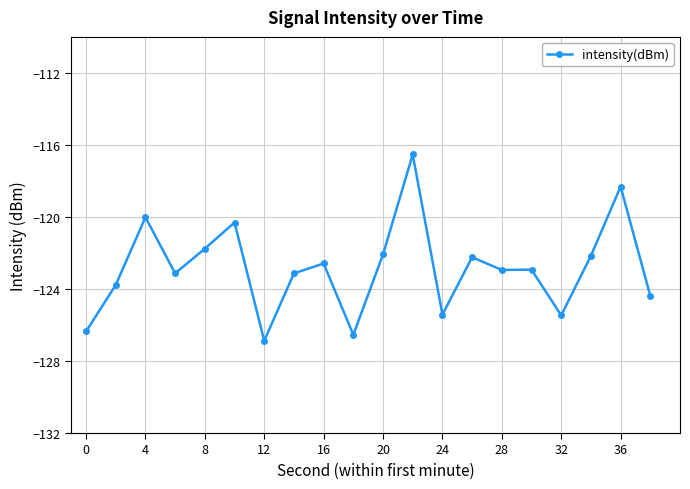

What is the difference between the maximum and minimum values?

10.3